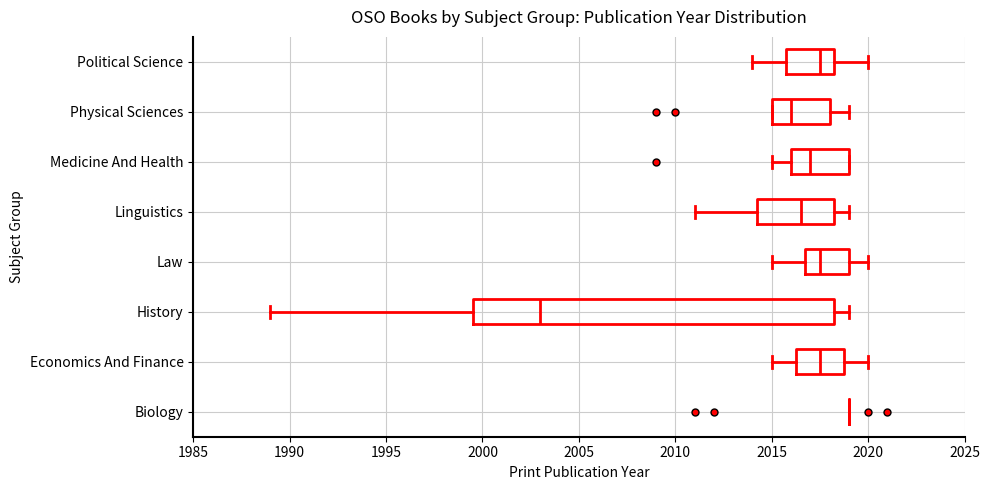

Reading bottom to top, transcribe this box plot: for each box, give where its median line is, the range the box spans, and where its two whiskers end, as read against the x-axis. The values are not printed on the chart, so give them approximately, as read against the axis.

Biology: box collapsed to a line at 2019.0, whiskers 2019.0 to 2019.0
Economics And Finance: median 2017.5, box 2016.5 to 2019.0, whiskers 2015.0 to 2020.0
History: median 2003.0, box 1999.5 to 2018.5, whiskers 1989.0 to 2019.0
Law: median 2017.5, box 2017.0 to 2019.0, whiskers 2015.0 to 2020.0
Linguistics: median 2016.5, box 2014.5 to 2018.5, whiskers 2011.0 to 2019.0
Medicine And Health: median 2017.0, box 2016.0 to 2019.0, whiskers 2015.0 to 2019.0
Physical Sciences: median 2016.0, box 2015.0 to 2018.0, whiskers 2015.0 to 2019.0
Political Science: median 2017.5, box 2016.0 to 2018.5, whiskers 2014.0 to 2020.0